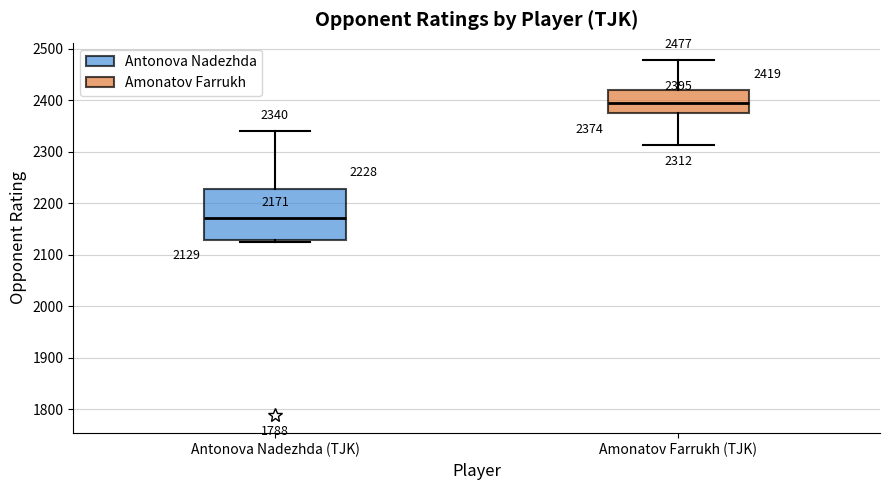

Which box has the highest median line?

Amonatov Farrukh (TJK)